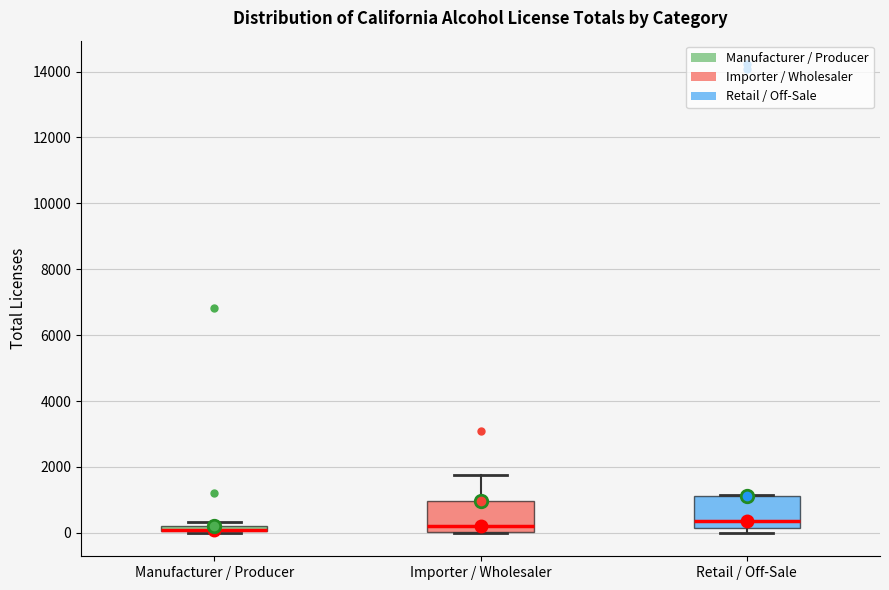

Where is the lower edge of the box for Importer / Wholesaler on the y-axis? The values are not printed on the chart, so give them approximately, as read against the axis.

0